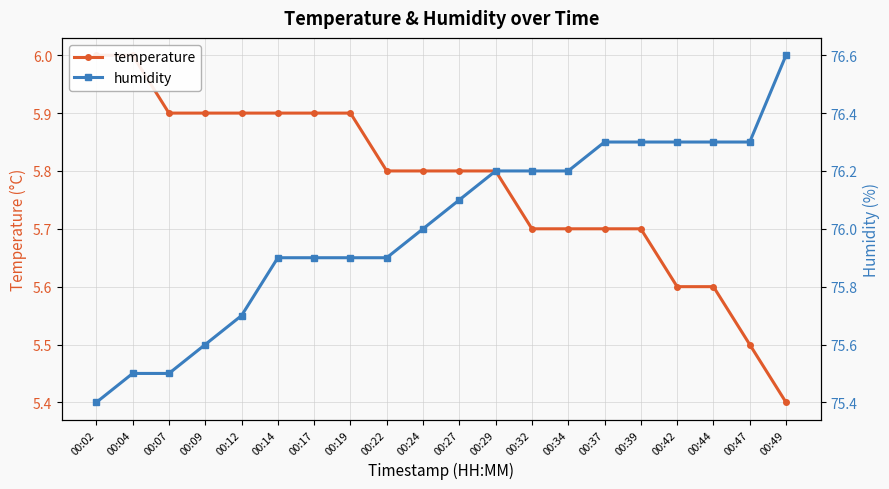

At 00:19, list the series in order from smallest to largest.

temperature, humidity